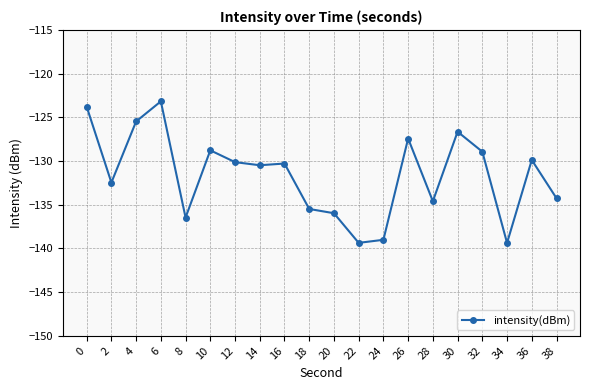

What is the sum of all values?

-2632.0